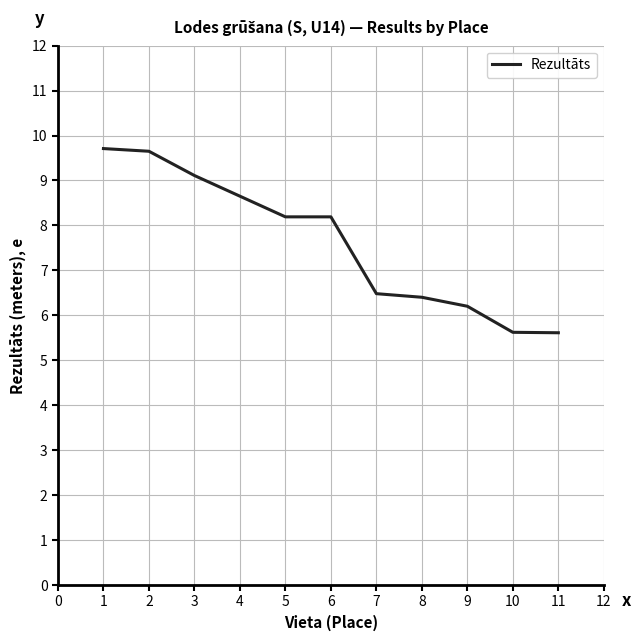

The chart shows a value of 8.8 at 8. True or false?

False